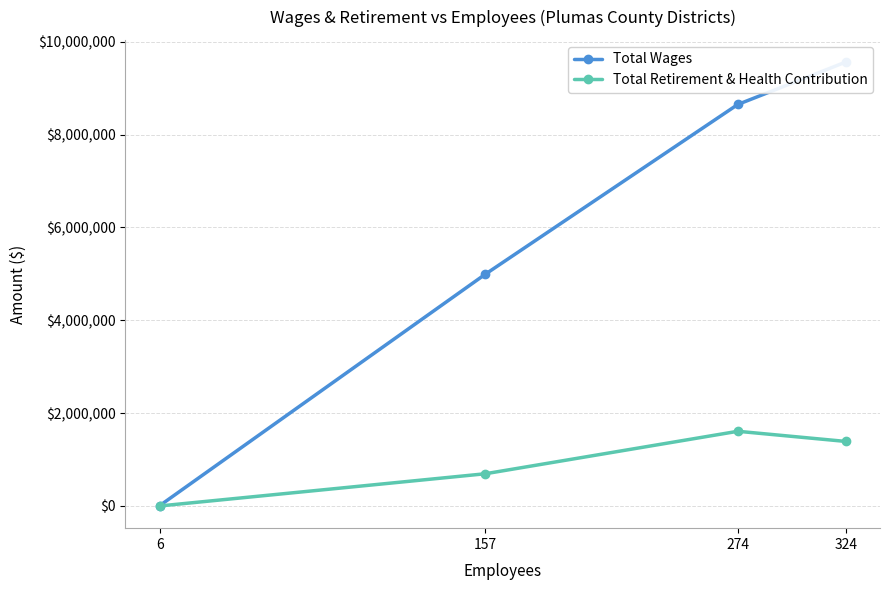

What value does the Total Retirement & Health Contribution series have at 157?

694235